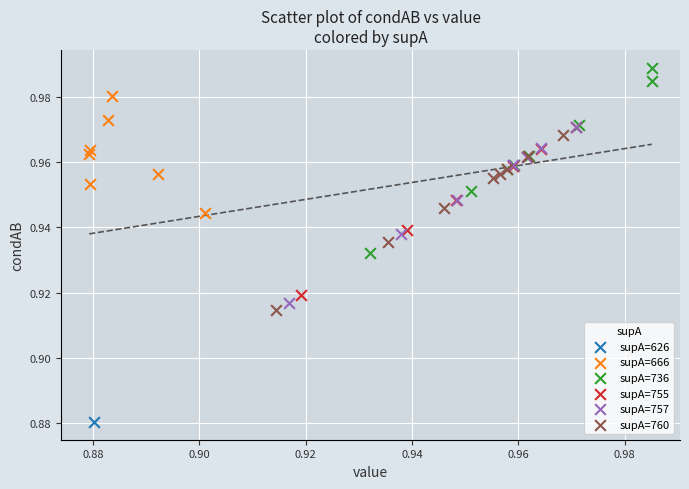

What are all the series names shown in the legend?

supA=626, supA=666, supA=736, supA=755, supA=757, supA=760